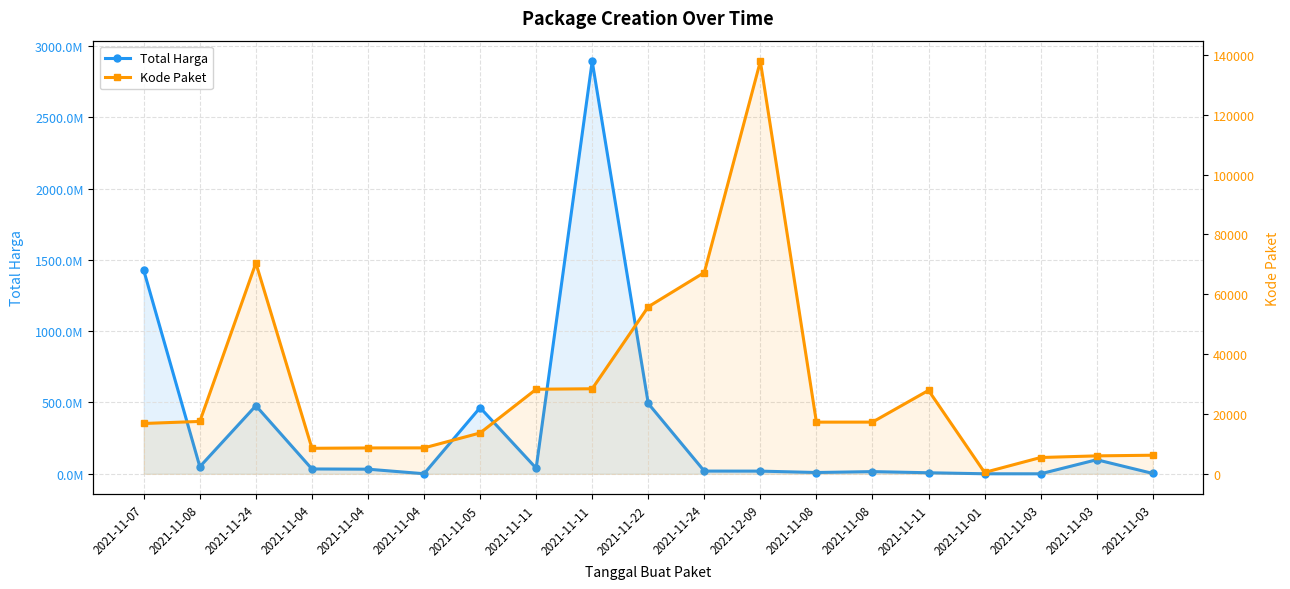

At which category is the sum across all series the highest?

2021-11-11